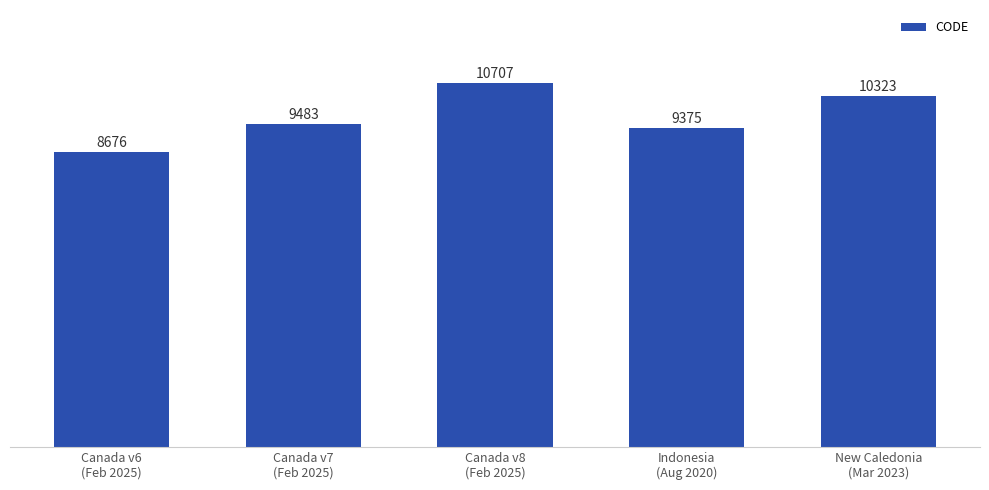

True or false: the data shows 9375 at Indonesia
(Aug 2020).

True